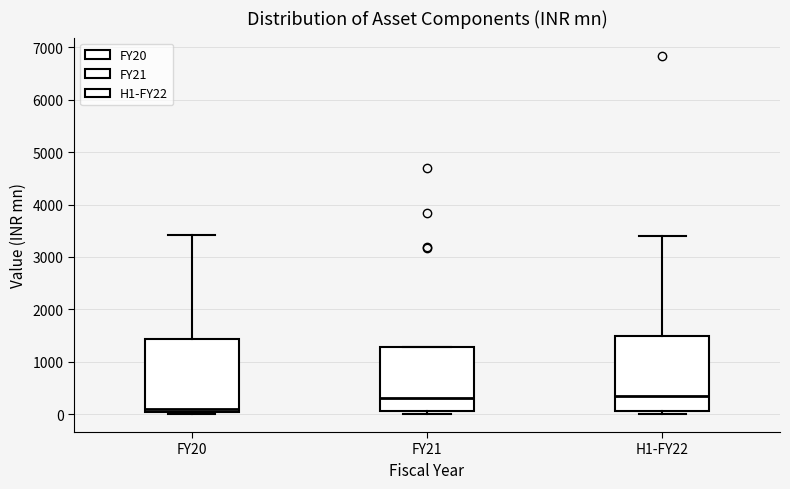

Reading left to right, transcribe this box plot: for each box, give where its median line is, the range the box spans, and where its two whiskers end, as read against the y-axis. The values are not printed on the chart, so give them approximately, as read against the axis.

FY20: median 100, box 0 to 1400, whiskers 0 (just below the box's lower edge) to 3400
FY21: median 300, box 100 to 1300, whiskers 0 to 1300
H1-FY22: median 300, box 100 to 1500, whiskers 0 to 3400